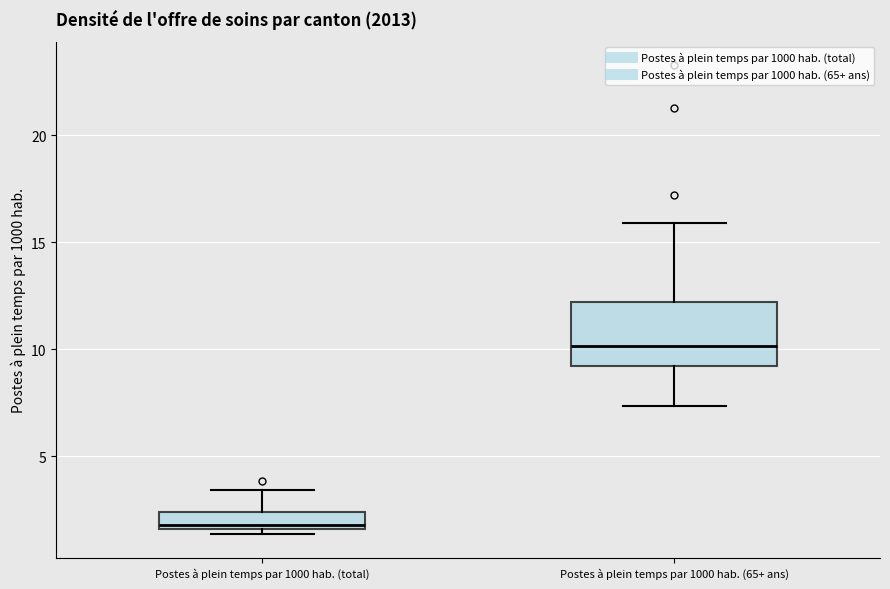

Where does the median line of the box for Postes à plein temps par 1000 hab. (total) sit on the y-axis? The values are not printed on the chart, so give them approximately, as read against the axis.

2.0